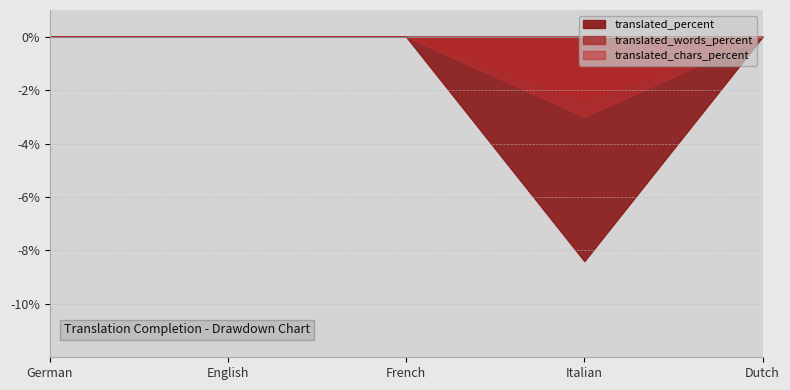

Which series has the largest total across all categories?

translated_words_percent